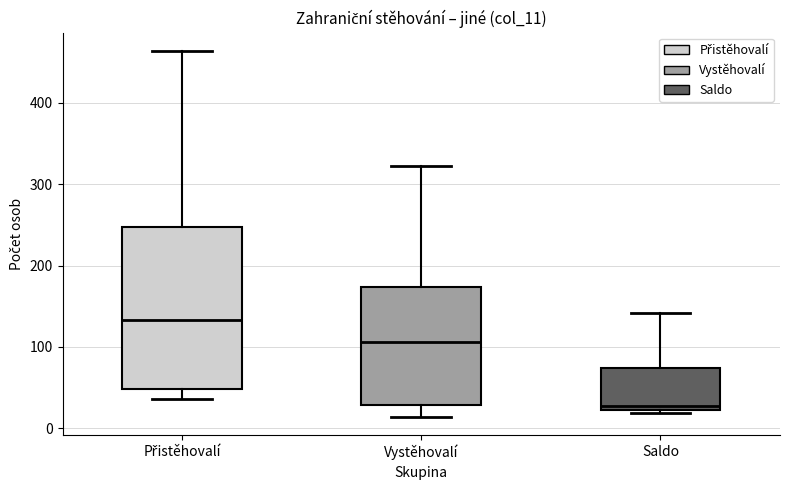

Where does the upper whisker of the box for Saldo end on the y-axis? The values are not printed on the chart, so give them approximately, as read against the axis.

140